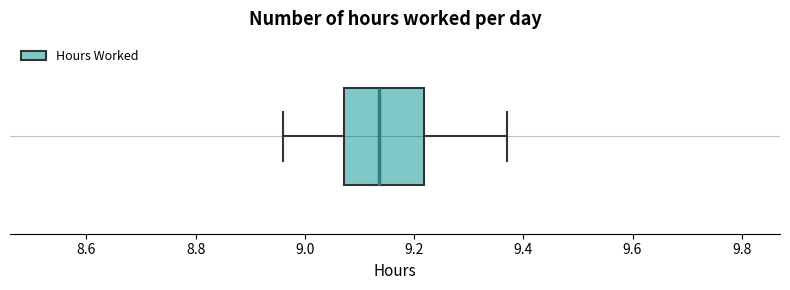

Read this box plot against the x-axis: the position of the median line, the range covered by the box, and the ends of both whiskers. The values are not printed on the chart, so give them approximately, as read against the axis.

median 9.14, box 9.08 to 9.22, whiskers 8.96 to 9.38